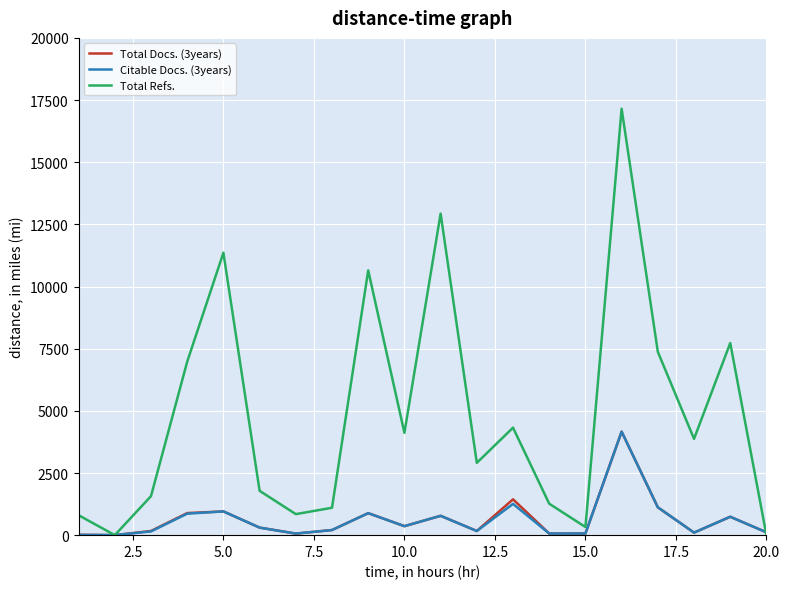

Which series has the largest total across all categories?

Total Refs.